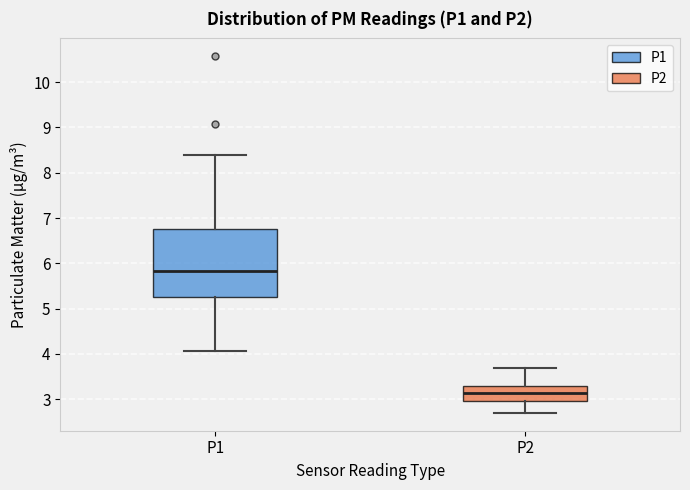

Which box has the lowest median line?

P2